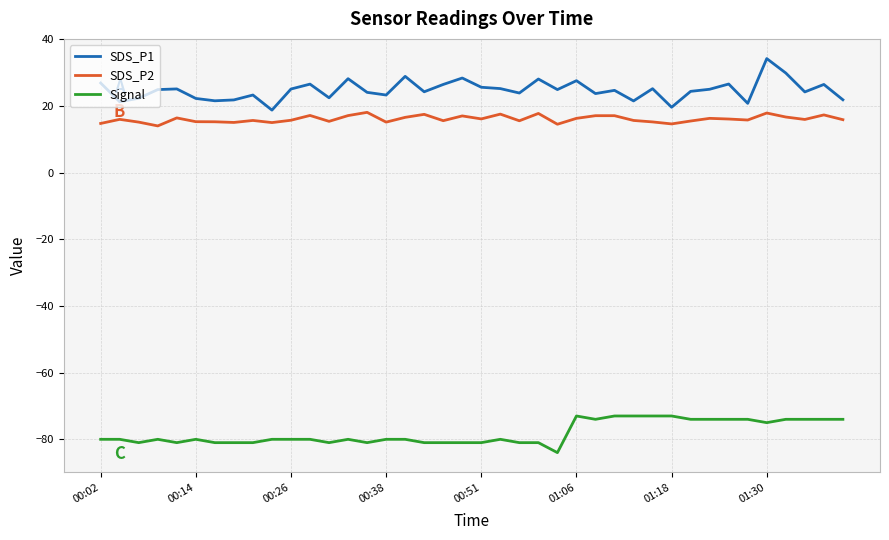

List the series in order of their peak value, highest first.

SDS_P1, SDS_P2, Signal